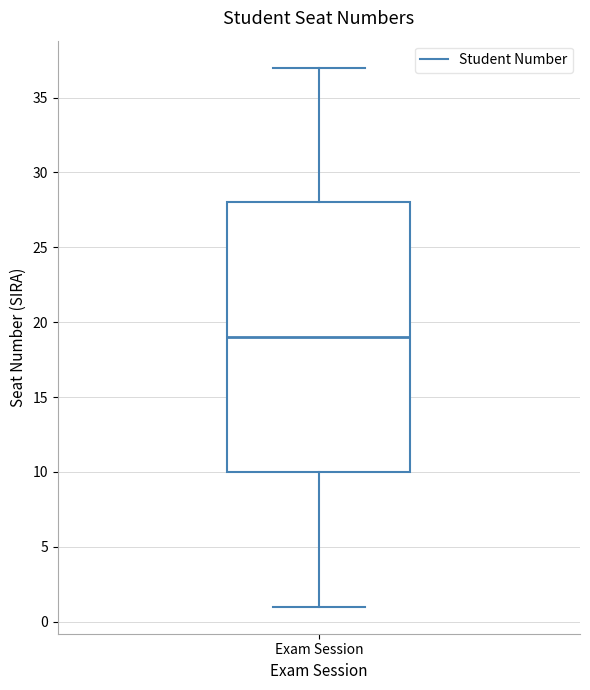

Where does the upper whisker of the box for Exam Session end on the y-axis? The values are not printed on the chart, so give them approximately, as read against the axis.

37